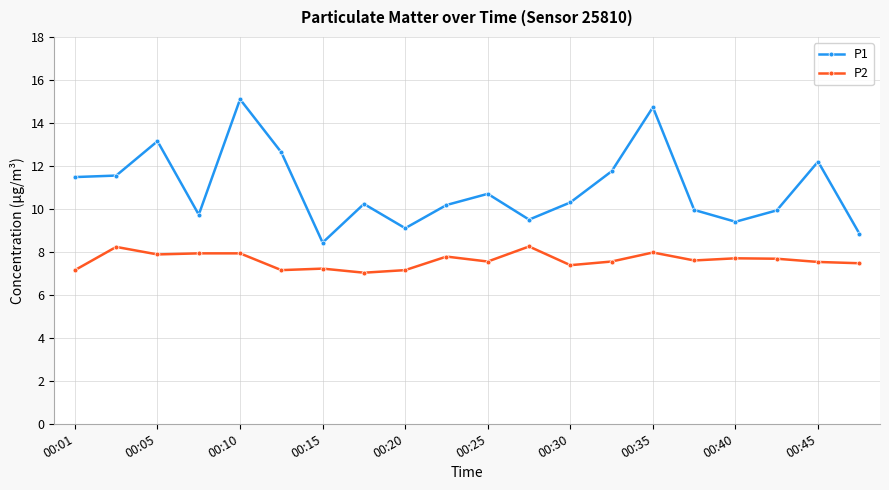

Which series has the largest total across all categories?

P1